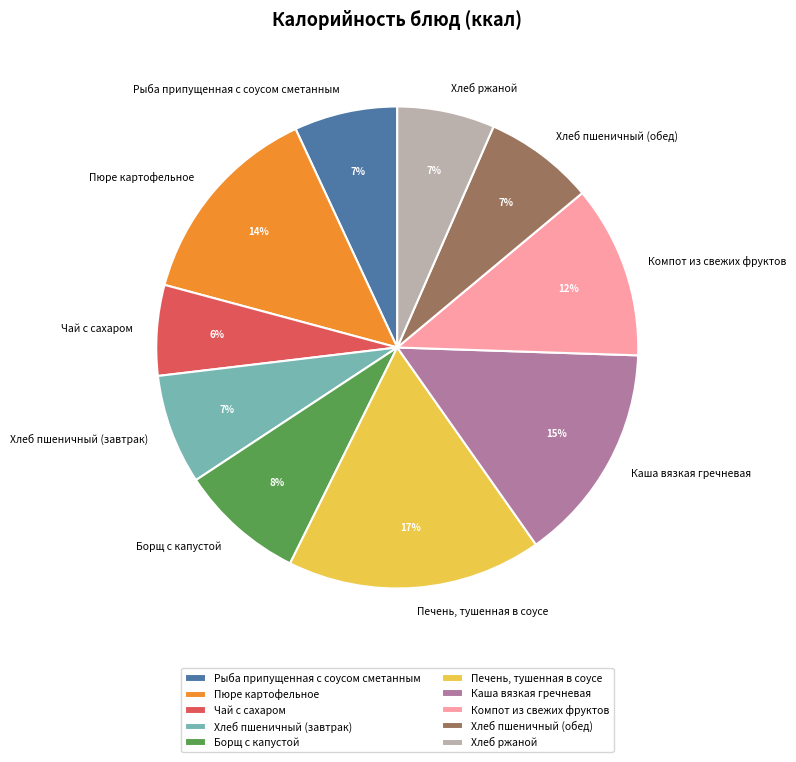

Between Печень, тушенная в соусе and Хлеб ржаной, which is larger?

Печень, тушенная в соусе